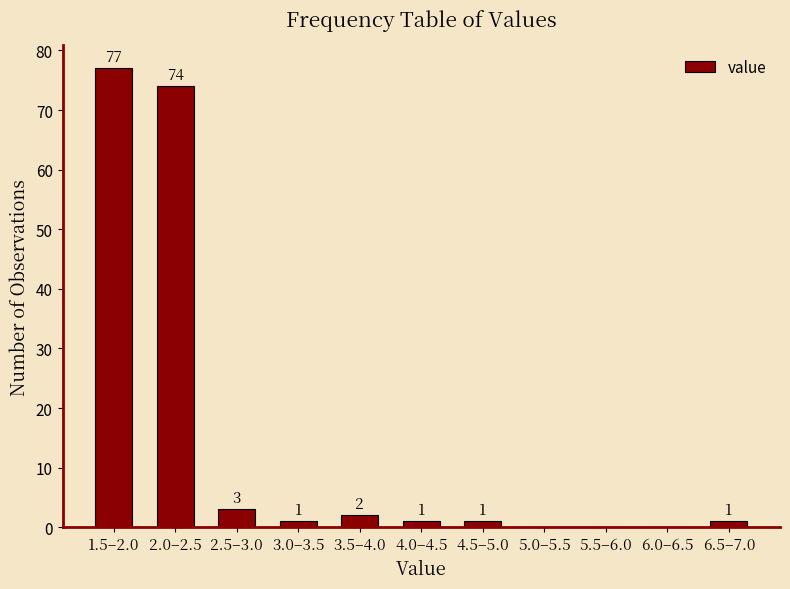

Reading left to right, extract all data points from this chart.

1.5–2.0=77	2.0–2.5=74	2.5–3.0=3	3.0–3.5=1	3.5–4.0=2	4.0–4.5=1	4.5–5.0=1	5.0–5.5=0	5.5–6.0=0	6.0–6.5=0	6.5–7.0=1